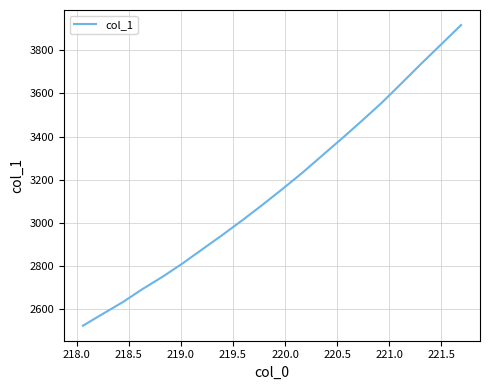

What is the minimum value shown in the chart?

2521.2